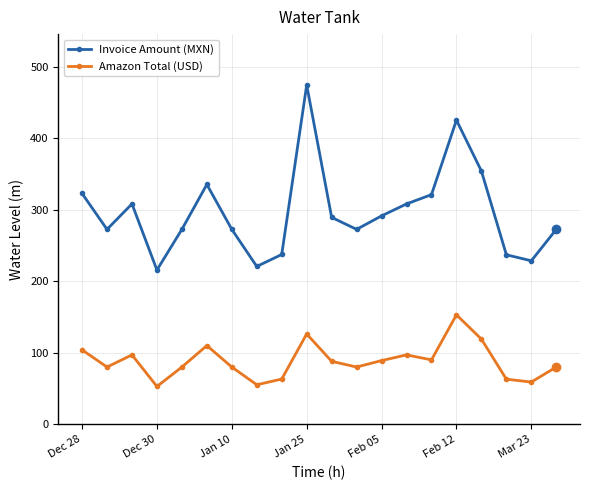

True or false: Invoice Amount (MXN) and Amazon Total (USD) cross at least once.

False